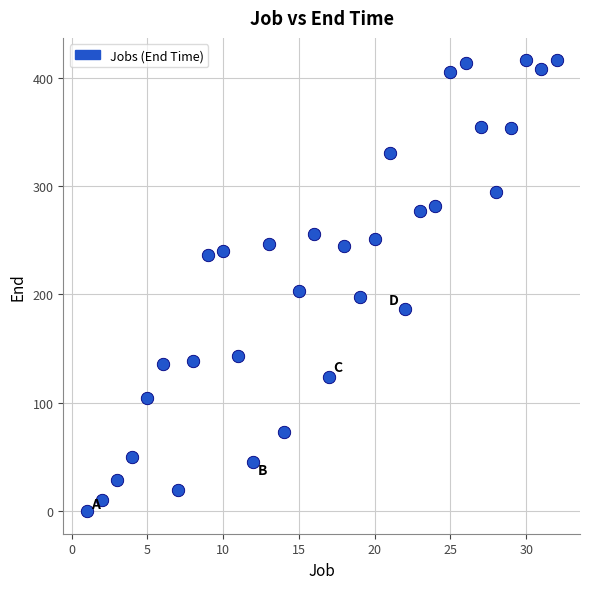

What is the range of X values (max minus min)?

31